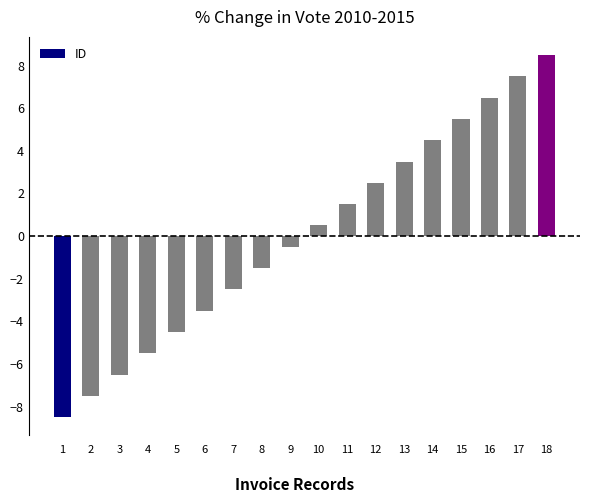

Rank the categories by value from lowest to highest.

1, 2, 3, 4, 5, 6, 7, 8, 9, 10, 11, 12, 13, 14, 15, 16, 17, 18